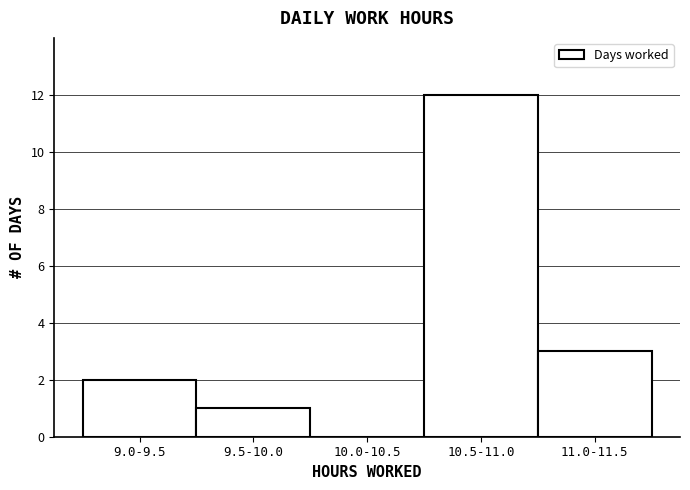

Reading left to right, list all the values displayed in this chart.

9.0-9.5=2	9.5-10.0=1	10.0-10.5=0	10.5-11.0=12	11.0-11.5=3